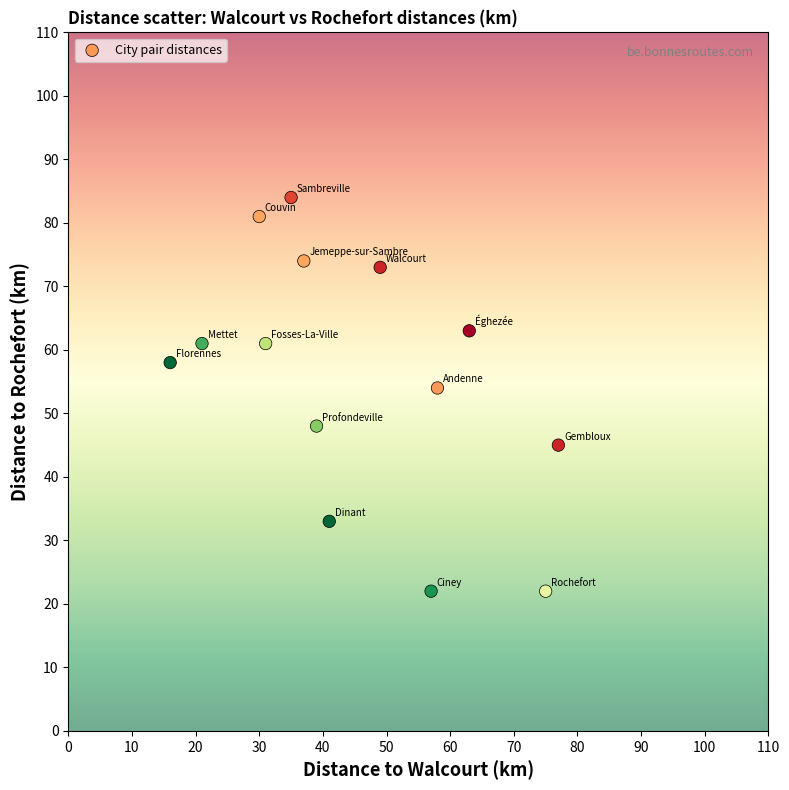

What is the range of Y values (max minus min)?

62